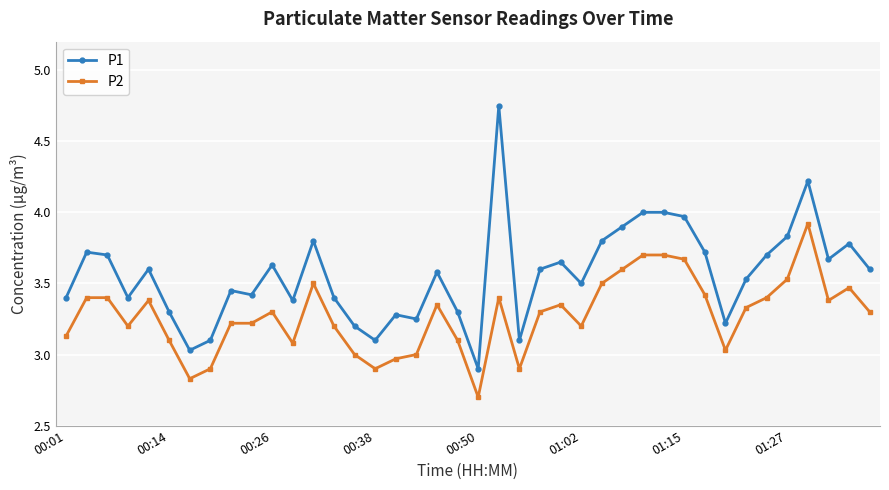

What is the minimum value shown in the chart?

2.7